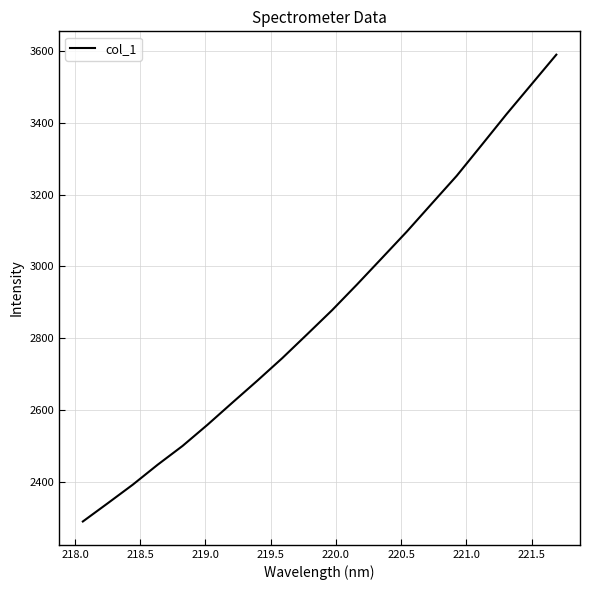

What is the sum of all values?

57622.4